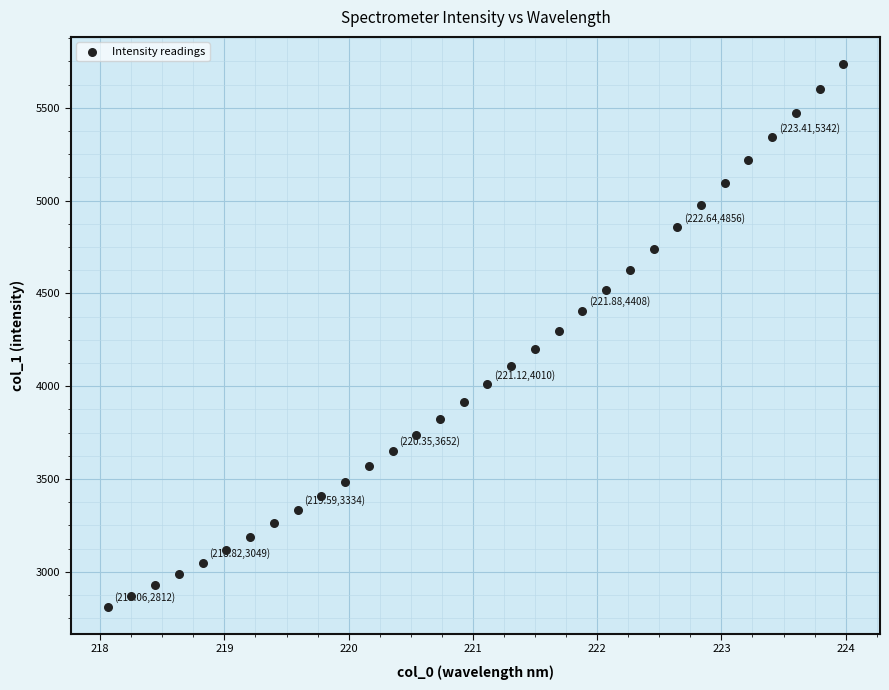

What is the range of Y values (max minus min)?

2924.1